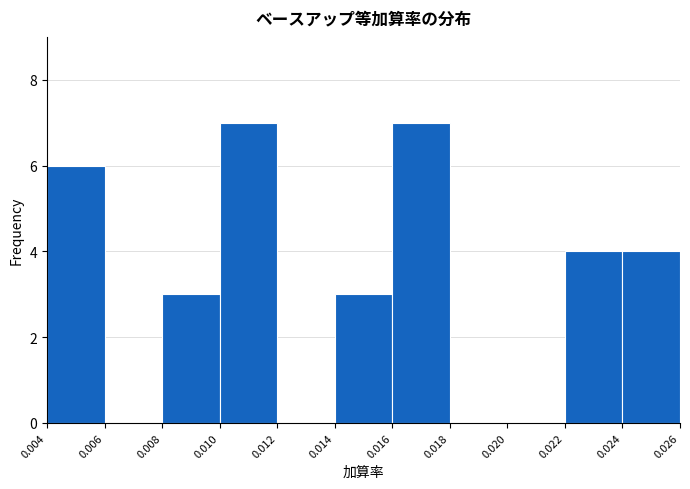

How tall is the bar that spans 0.022 to 0.024 on the x-axis? The values are not printed on the chart, so give them approximately, as read against the axis.

4